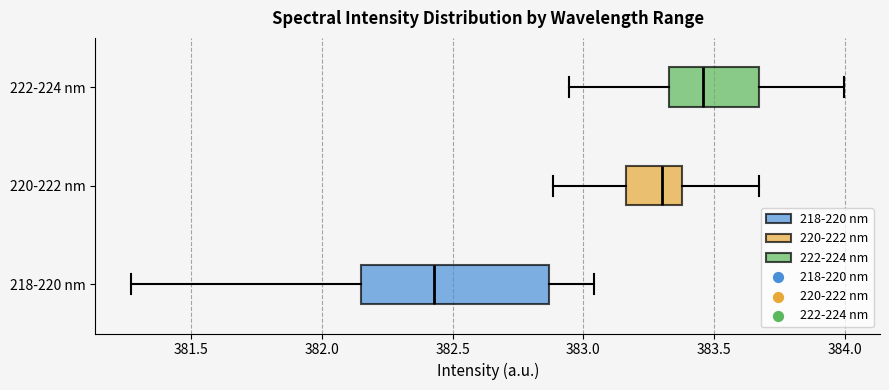

Which box has the furthest to the right median line?

222-224 nm